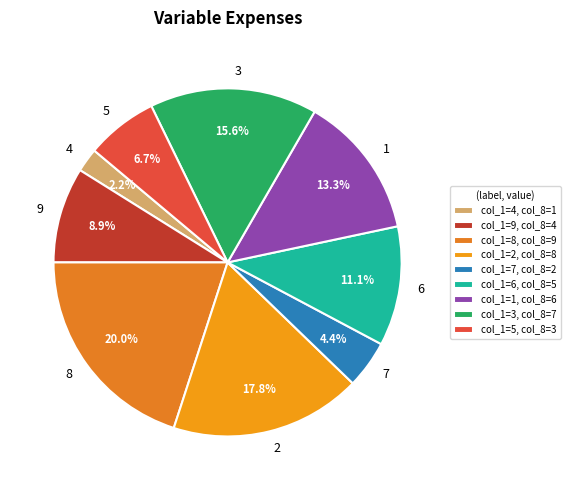

What is the smallest slice in the pie chart?

4